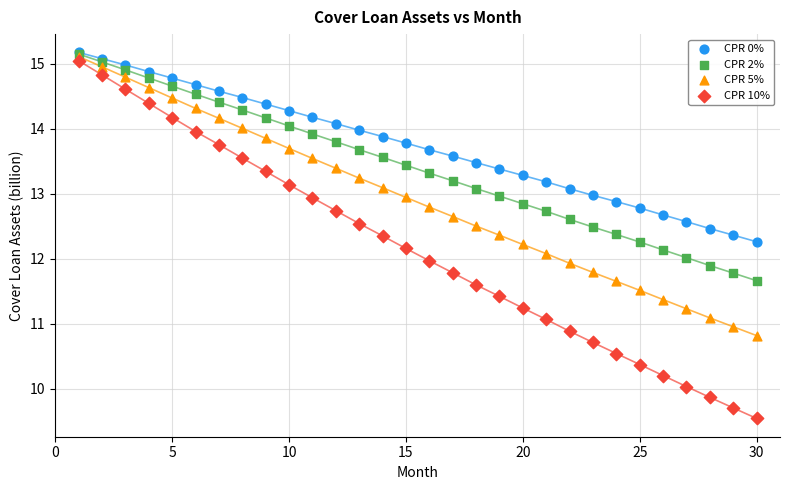

Which series has the largest Y range (max minus min)?

CPR 10%